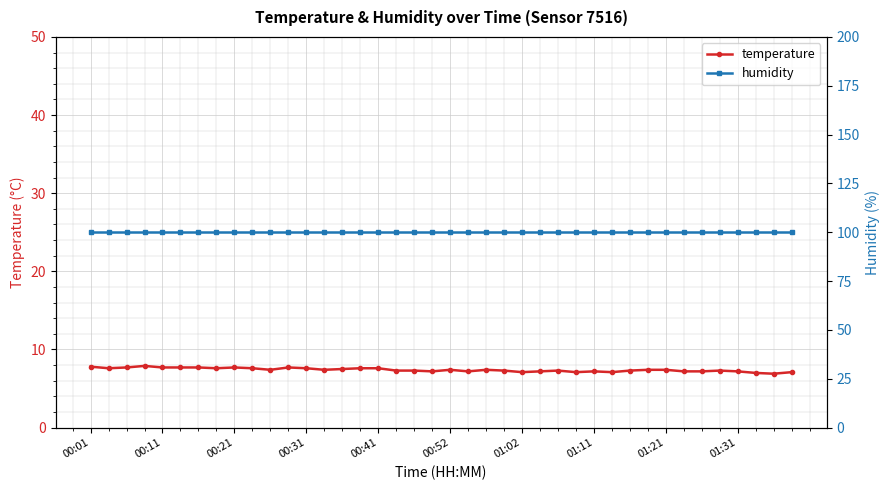

Does the chart display data point markers on the line(s)?

Yes